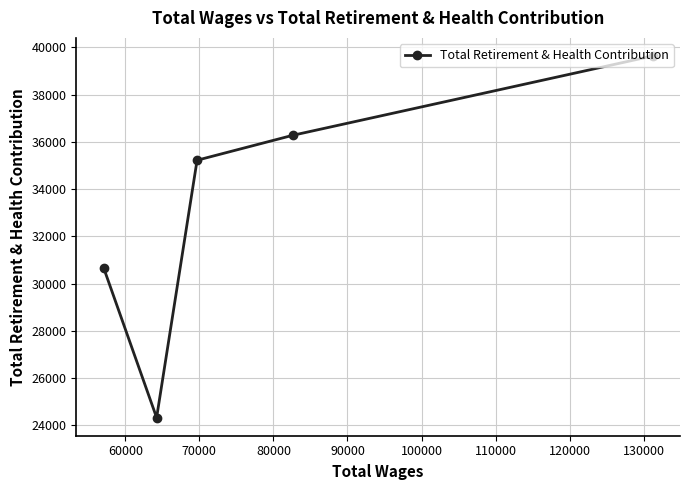

What is the greatest value displayed?

39635